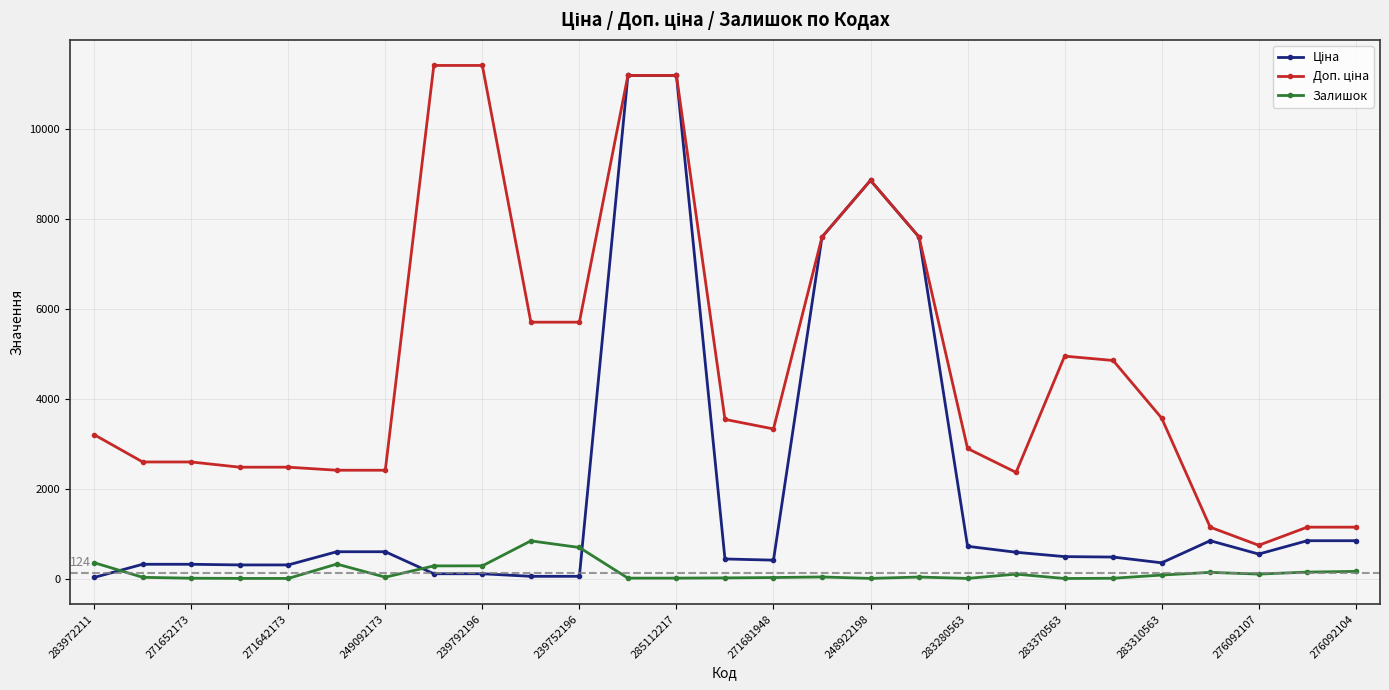

True or false: Залишок has more than 2 points higher than both neighbors.

True